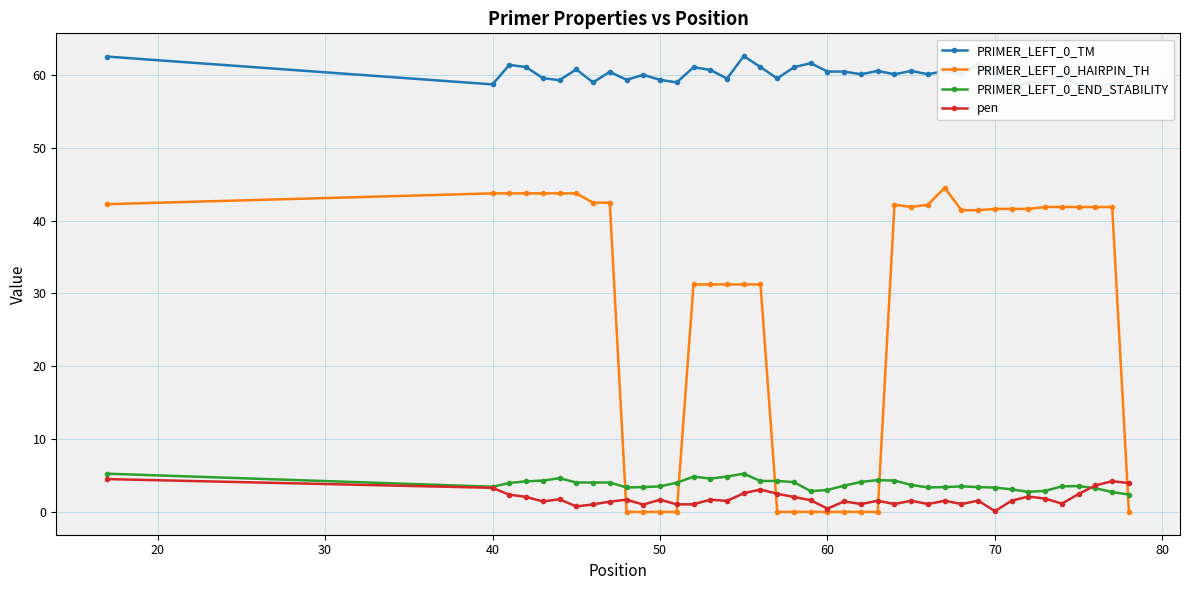

Is this an area chart (filled region under the line)?

No